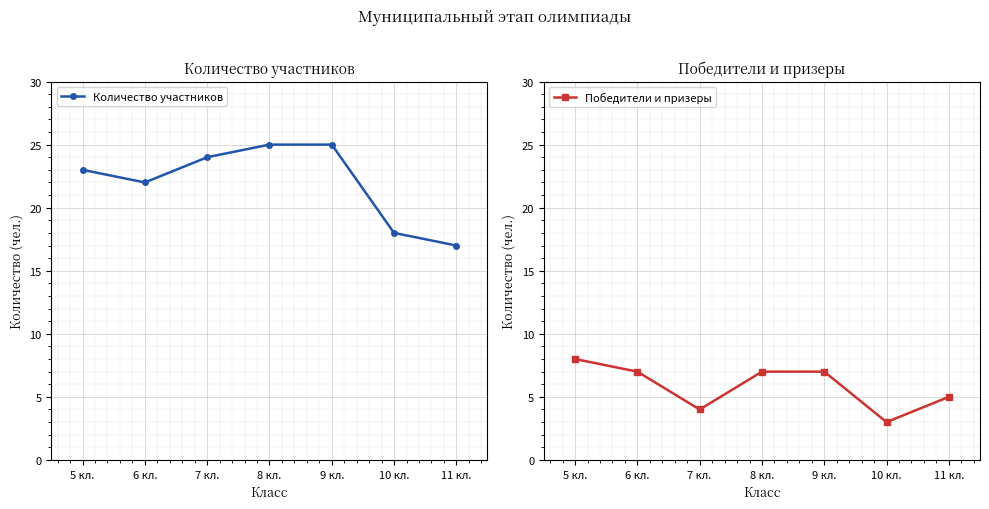

What is the label of the 4th point from the left?

8 кл.